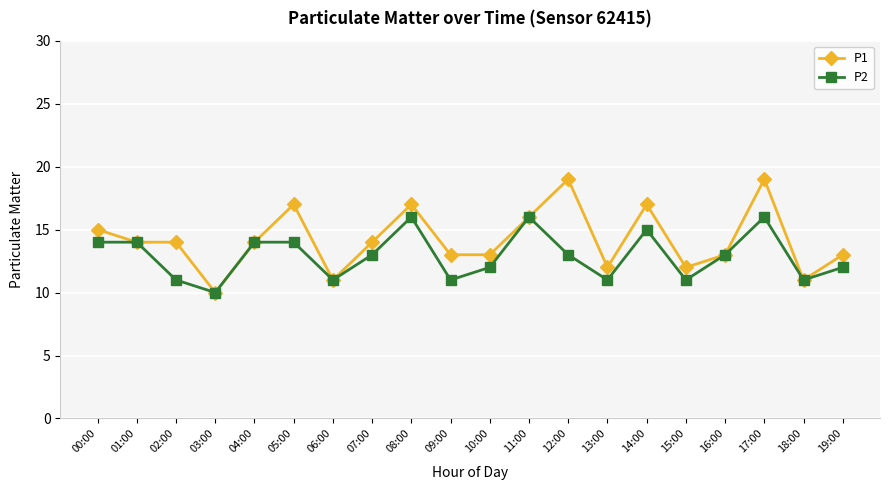

Is it true that P1 equals 13 at 10:00?

True